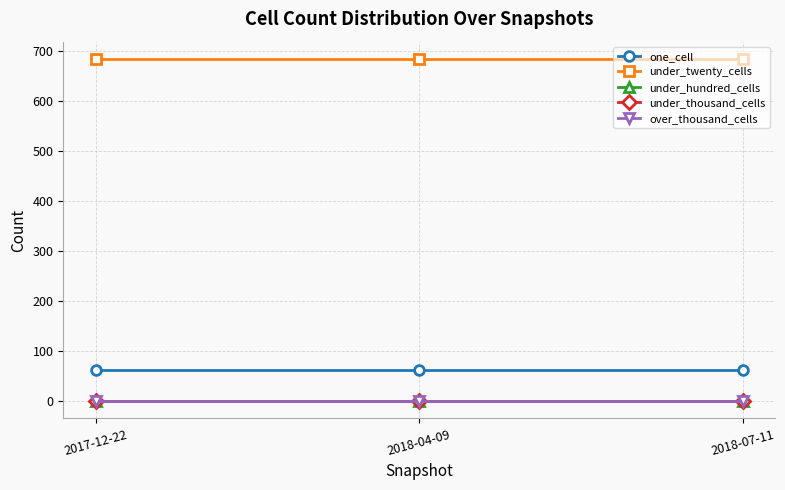

Read the one_cell value at 2018-07-11.

62